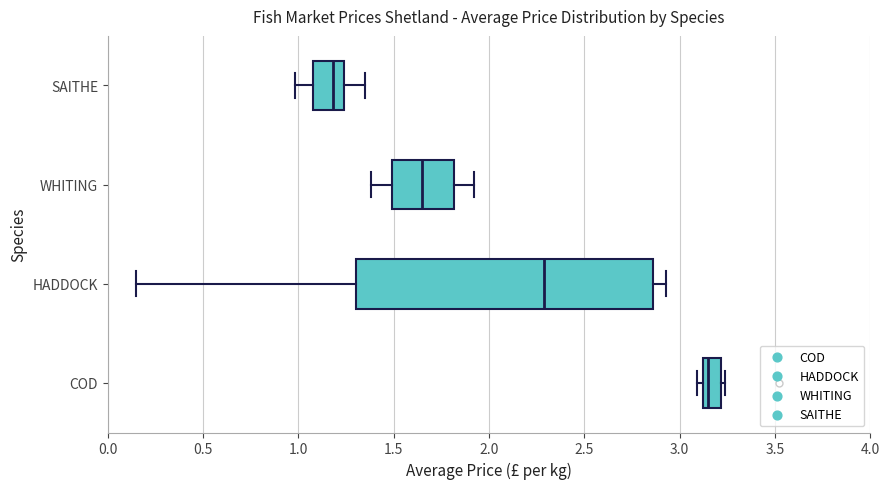

Which box has the furthest to the right median line?

COD